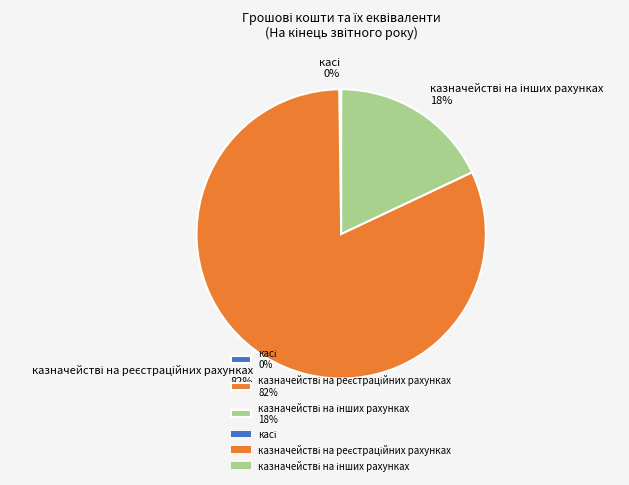

Is there a majority slice in this chart?

Yes